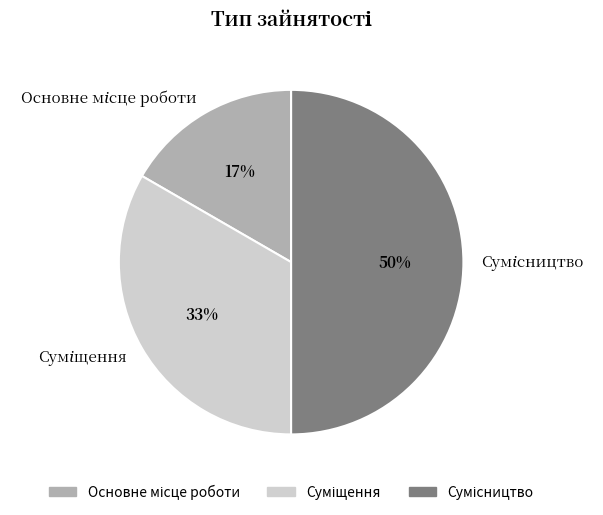

To the nearest percent, what is the difference between the largest and smallest slice percentages?

33%